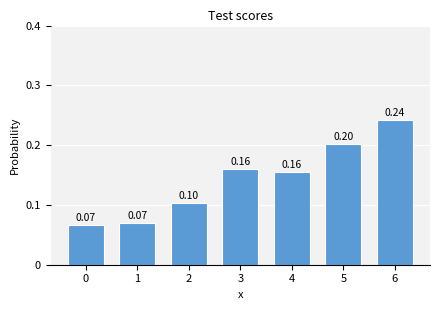

What is the sum of all values?

1.0